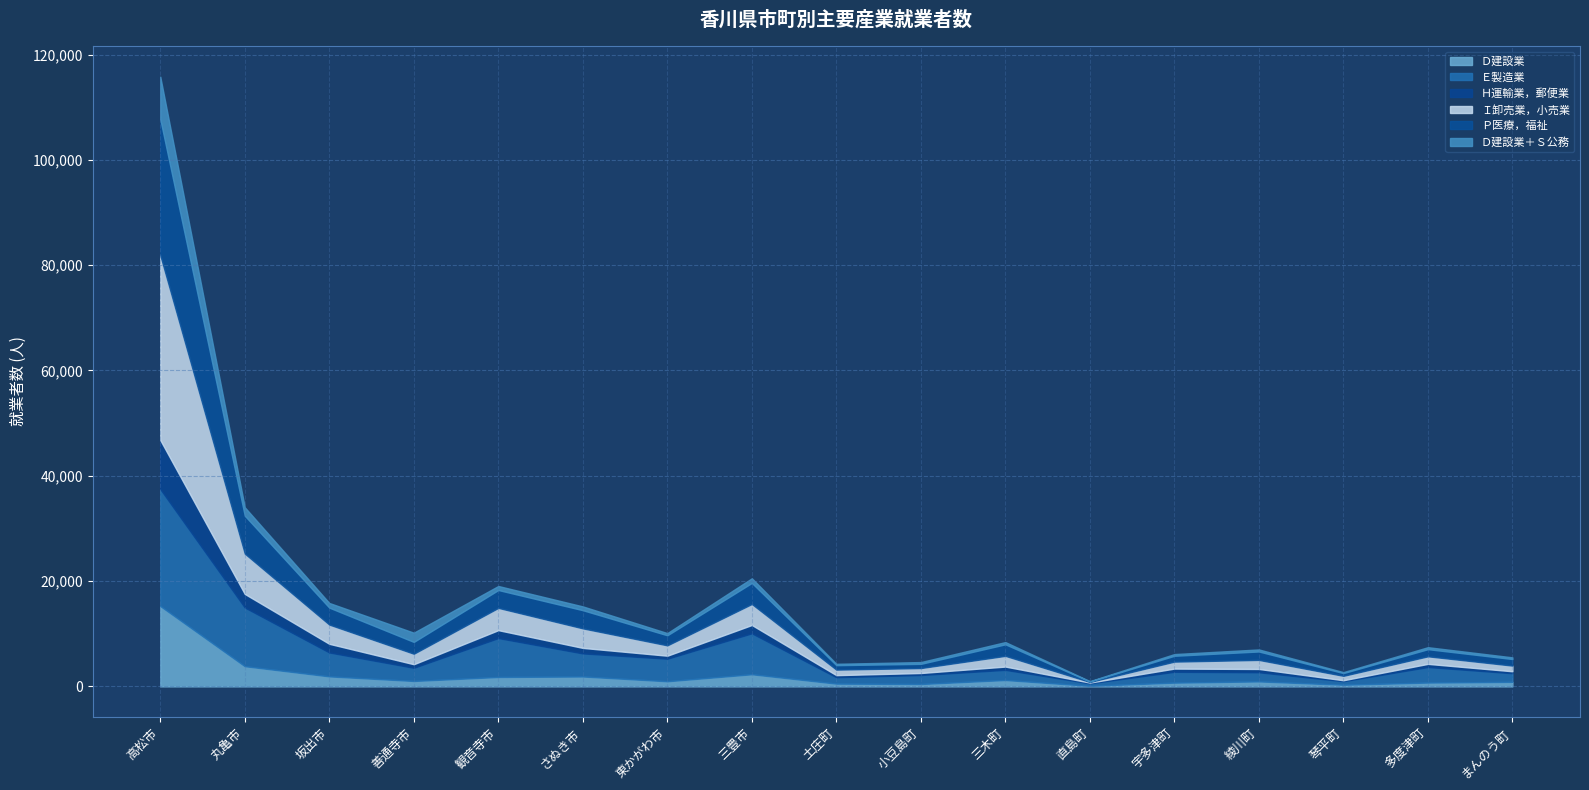

Is the value of Ｈ運輸業，郵便業 at 観音寺市 greater than the value of Ｄ建設業 at 東かがわ市?

Yes